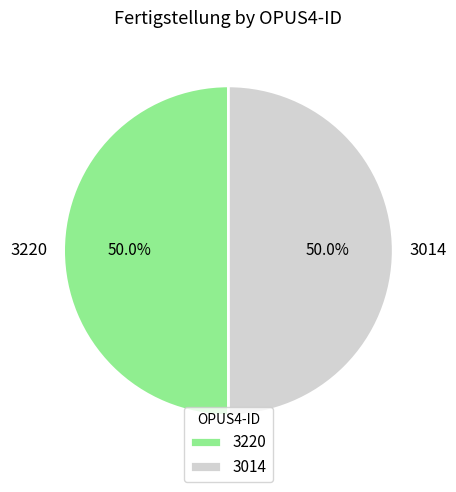

What percentage is NOT represented by 3220?

50.0%